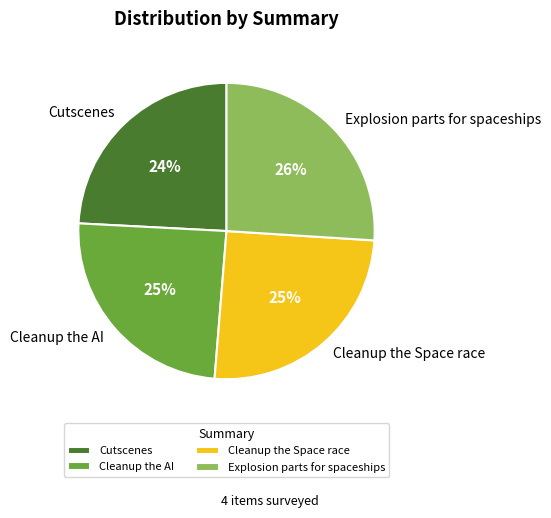

Do Cleanup the AI and Explosion parts for spaceships together represent more than half of the pie?

Yes